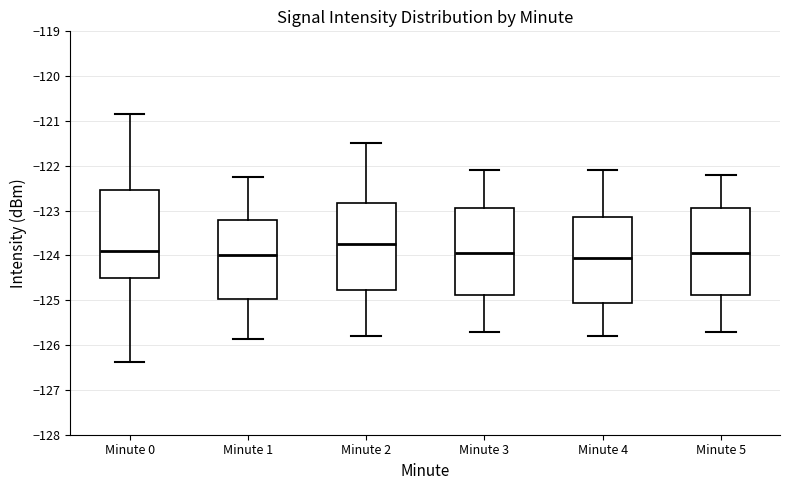

Where is the upper edge of the box for Minute 3 on the y-axis? The values are not printed on the chart, so give them approximately, as read against the axis.

-122.9